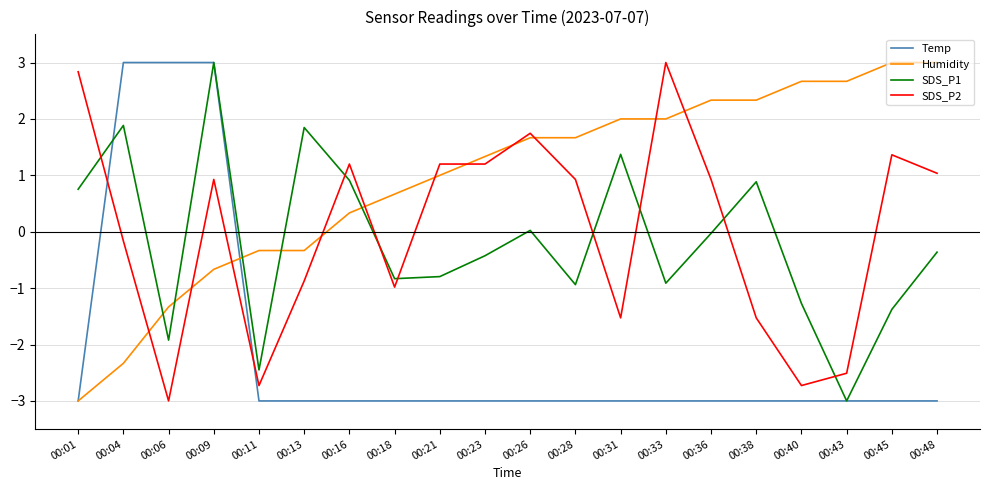

The value of Humidity at 00:48 is 1.1. True or false?

False